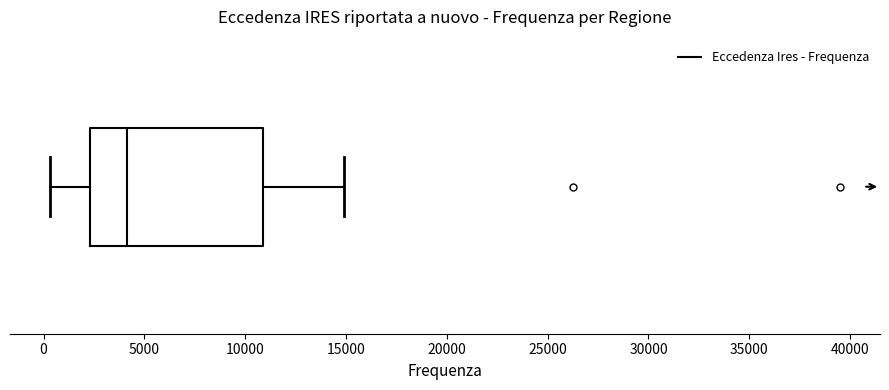

Transcribe this box plot: give where the median line is, the range the box spans, and where the two whiskers end, as read against the x-axis. The values are not printed on the chart, so give them approximately, as read against the axis.

median 4000, box 2500 to 11000, whiskers 500 to 15000